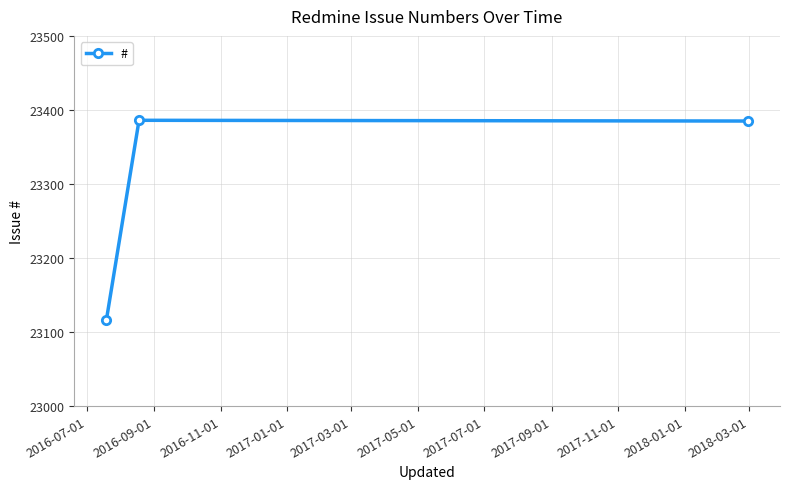

What is the sum of all values?

69887